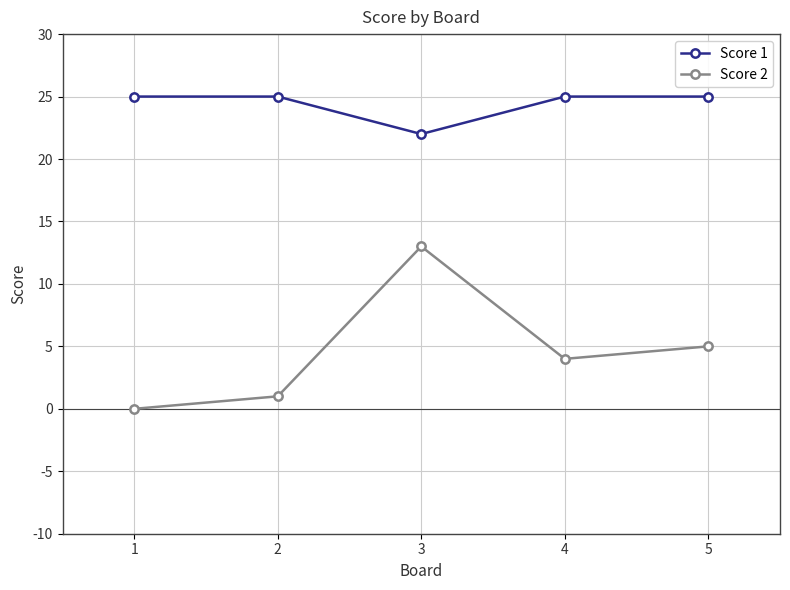

What is the difference between the highest and lowest values at 2?

24